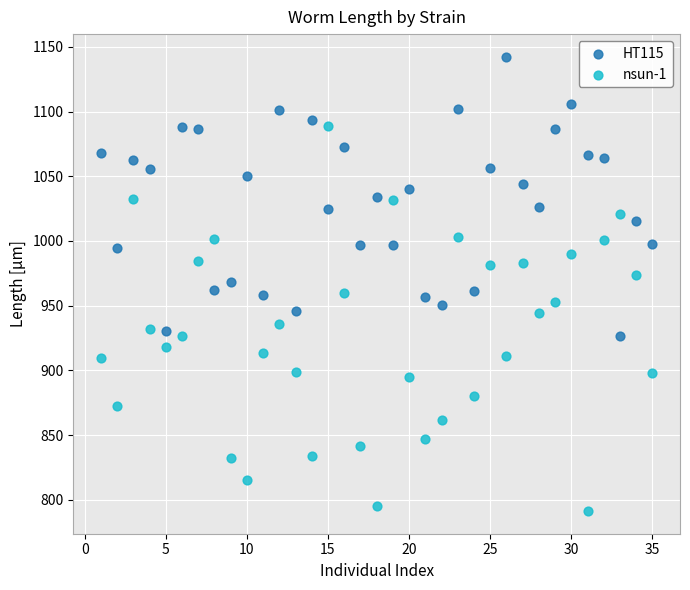

Which series has the largest Y range (max minus min)?

nsun-1